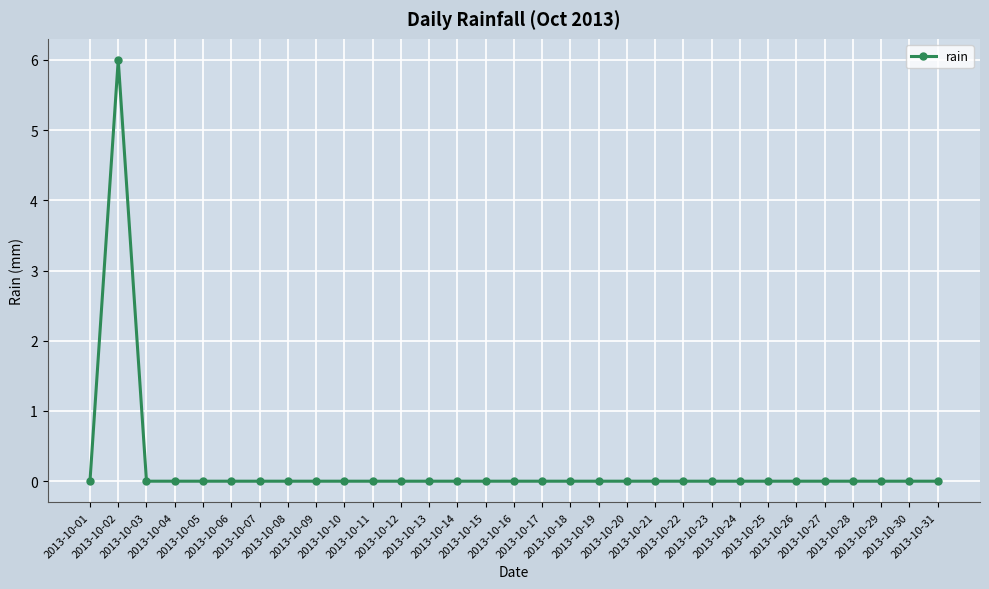

Reading right to left, what are all the values shown in this chart?

2013-10-31=0	2013-10-30=0	2013-10-29=0	2013-10-28=0	2013-10-27=0	2013-10-26=0	2013-10-25=0	2013-10-24=0	2013-10-23=0	2013-10-22=0	2013-10-21=0	2013-10-20=0	2013-10-19=0	2013-10-18=0	2013-10-17=0	2013-10-16=0	2013-10-15=0	2013-10-14=0	2013-10-13=0	2013-10-12=0	2013-10-11=0	2013-10-10=0	2013-10-09=0	2013-10-08=0	2013-10-07=0	2013-10-06=0	2013-10-05=0	2013-10-04=0	2013-10-03=0	2013-10-02=6	2013-10-01=0